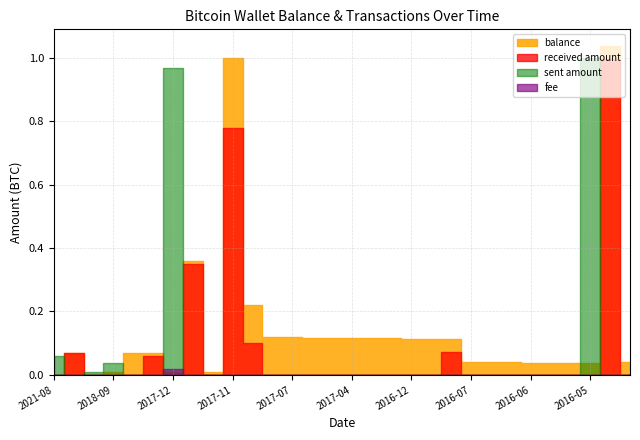

What is the average value of the received_amount series?

0.1